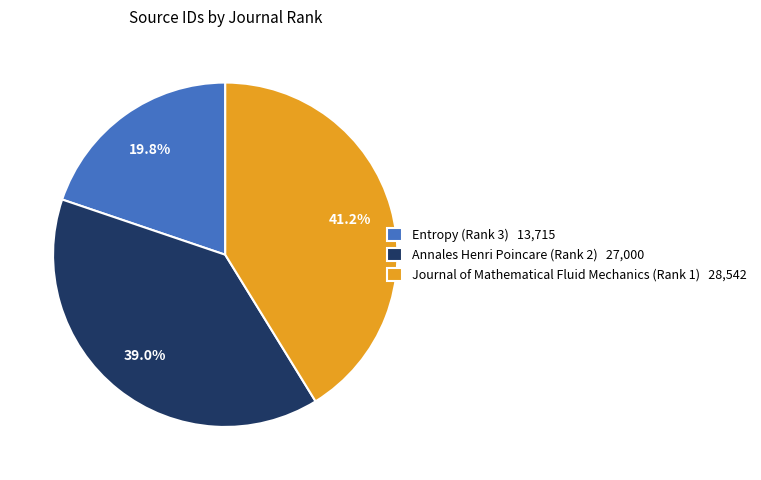

Is it true that Entropy (Rank 3) is 14% of the pie?

False